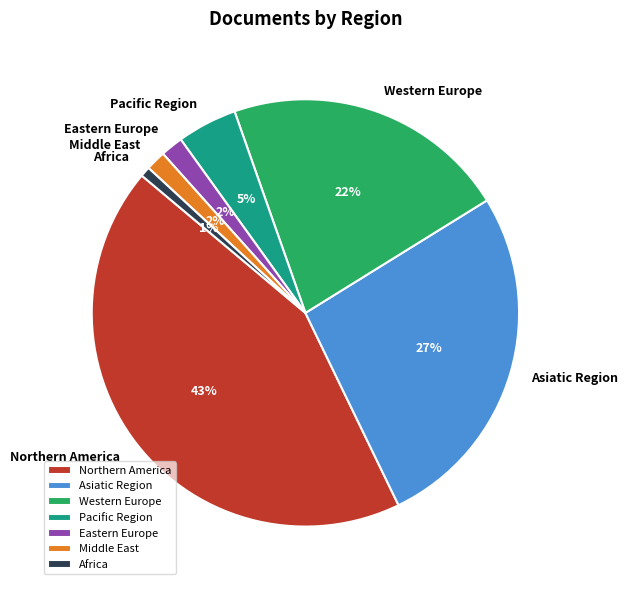

How many segments does this pie chart have?

7